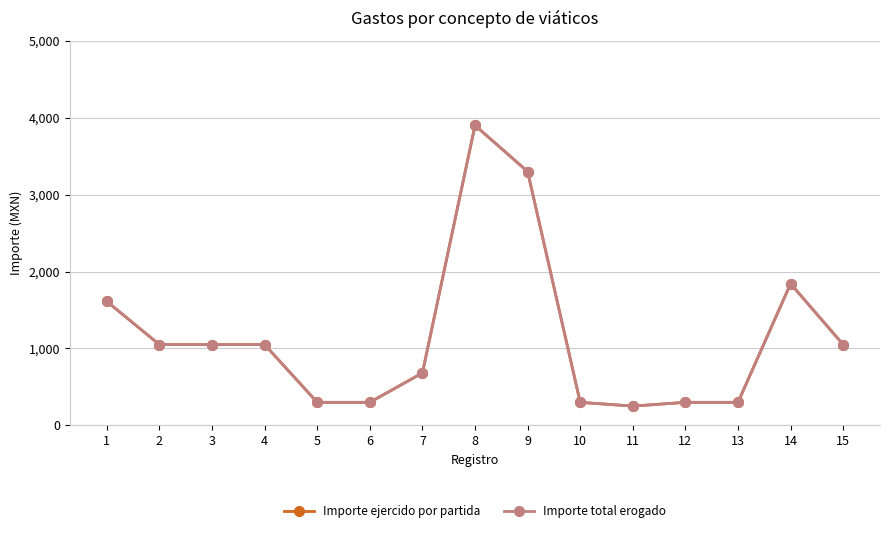

Does the chart have visible grid lines?

Yes